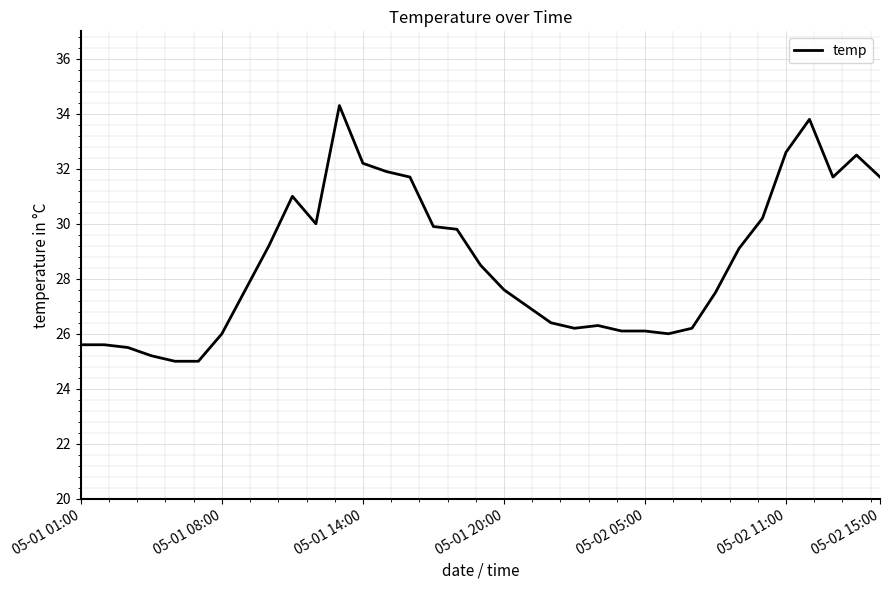

What is the difference between the second highest and second lowest values?

8.8